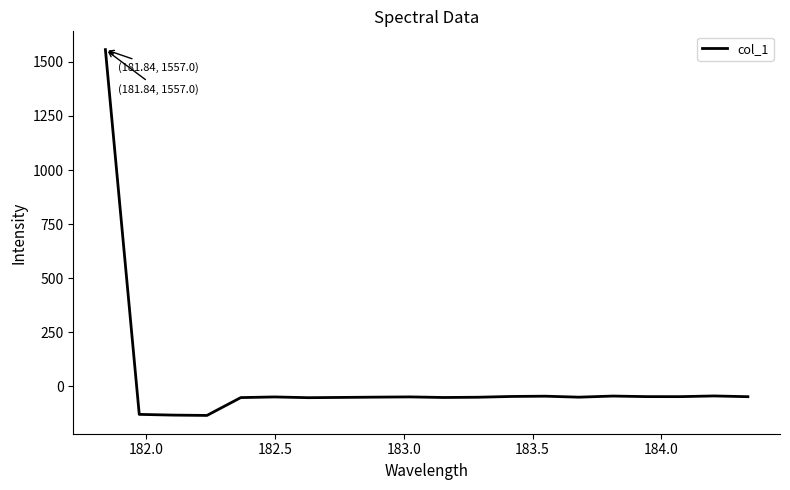

What is the minimum value shown in the chart?

-135.3